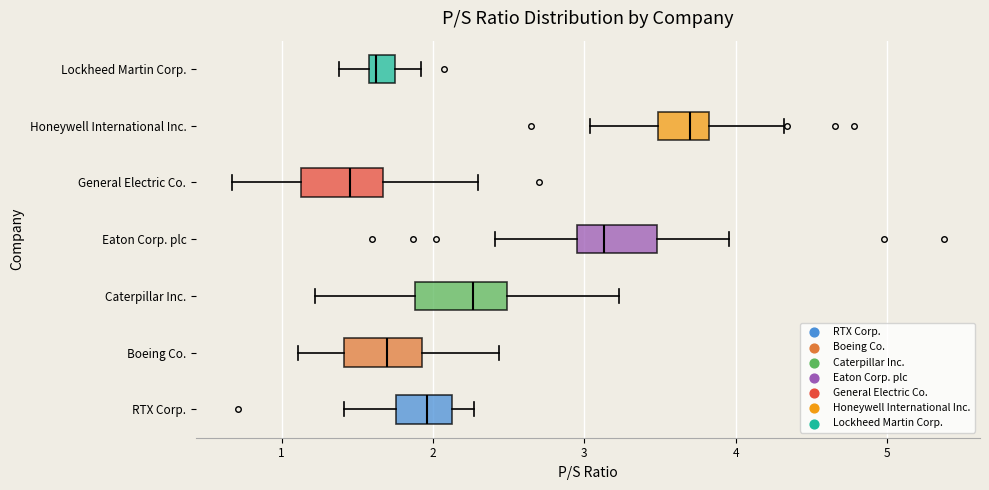

Reading bottom to top, transcribe this box plot: for each box, give where its median line is, the range the box spans, and where its two whiskers end, as read against the x-axis. The values are not printed on the chart, so give them approximately, as read against the axis.

RTX Corp.: median 2.0, box 1.8 to 2.1, whiskers 1.4 to 2.3
Boeing Co.: median 1.7, box 1.4 to 1.9, whiskers 1.1 to 2.4
Caterpillar Inc.: median 2.3, box 1.9 to 2.5, whiskers 1.2 to 3.2
Eaton Corp. plc: median 3.1, box 3.0 to 3.5, whiskers 2.4 to 4.0
General Electric Co.: median 1.5, box 1.1 to 1.7, whiskers 0.7 to 2.3
Honeywell International Inc.: median 3.7, box 3.5 to 3.8, whiskers 3.0 to 4.3
Lockheed Martin Corp.: median 1.6 (just right of the box's left edge), box 1.6 to 1.8, whiskers 1.4 to 1.9